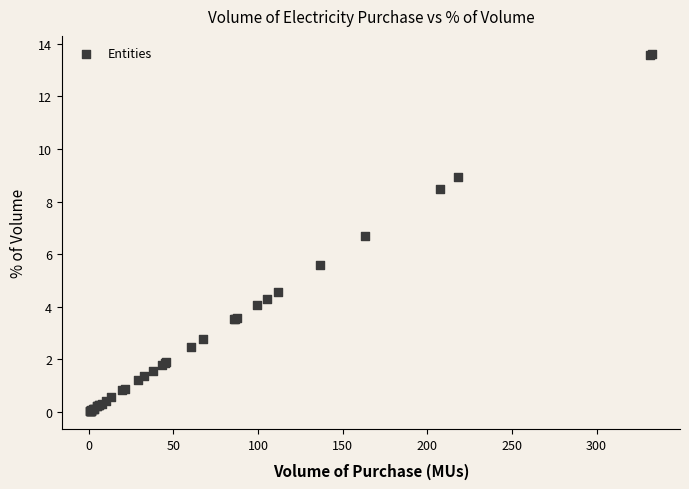

What Y value in the scatter plot is closest to 6?

5.6